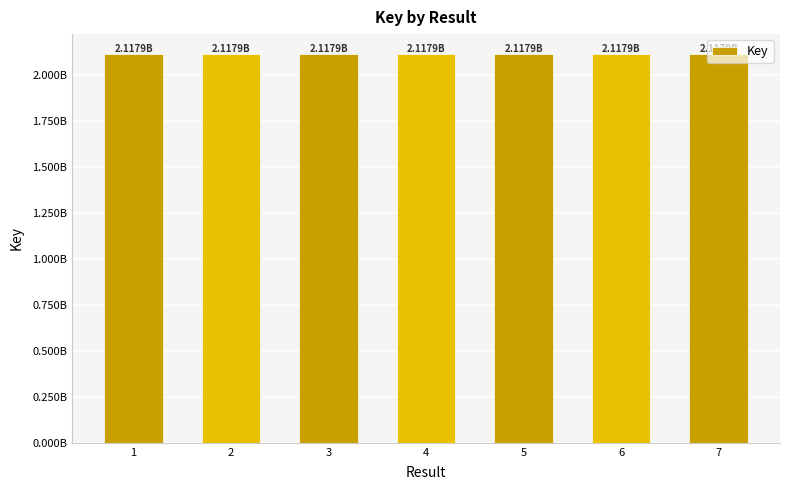

Where is the data nearest to the value 2117934281?

3